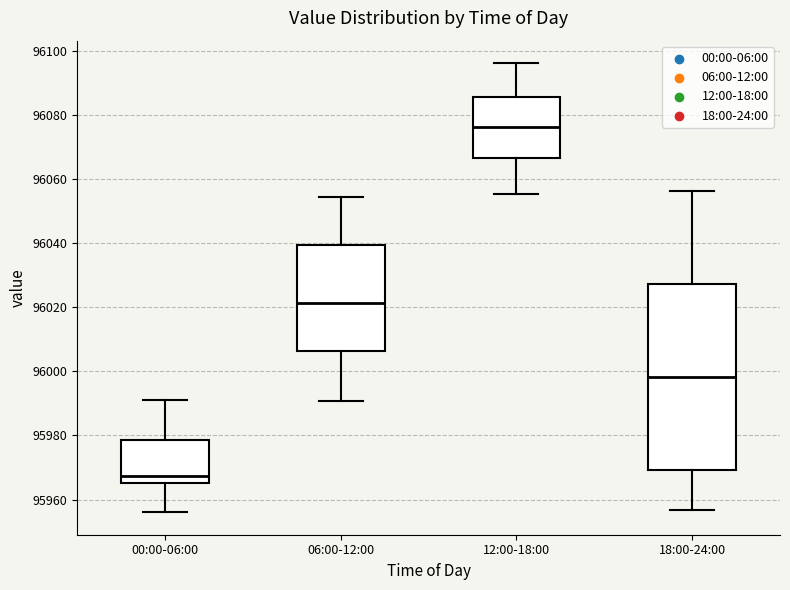

Reading left to right, read every box against the y-axis: the position of its median line, the range the box covers, and the ends of its whiskers. The values are not printed on the chart, so give them approximately, as read against the axis.

00:00-06:00: median 95968, box 95966 to 95978, whiskers 95956 to 95992
06:00-12:00: median 96022, box 96006 to 96040, whiskers 95990 to 96054
12:00-18:00: median 96076, box 96066 to 96086, whiskers 96056 to 96096
18:00-24:00: median 95998, box 95970 to 96028, whiskers 95956 to 96056